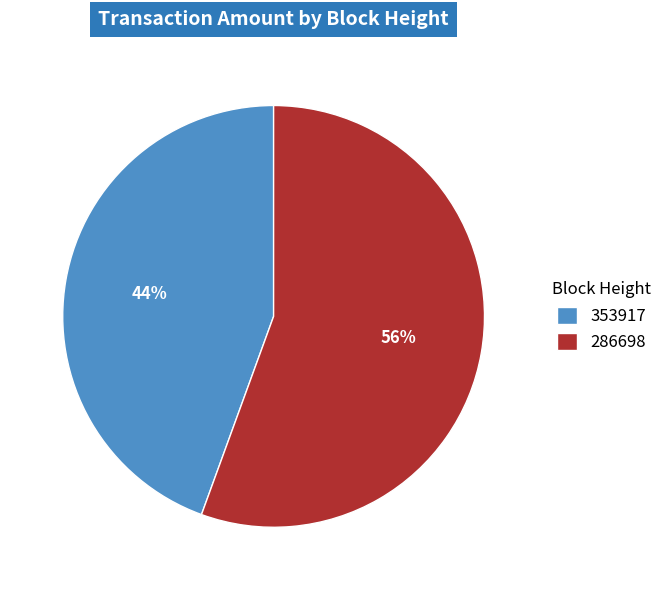

To the nearest percent, what percentage of the pie is 353917?

44%